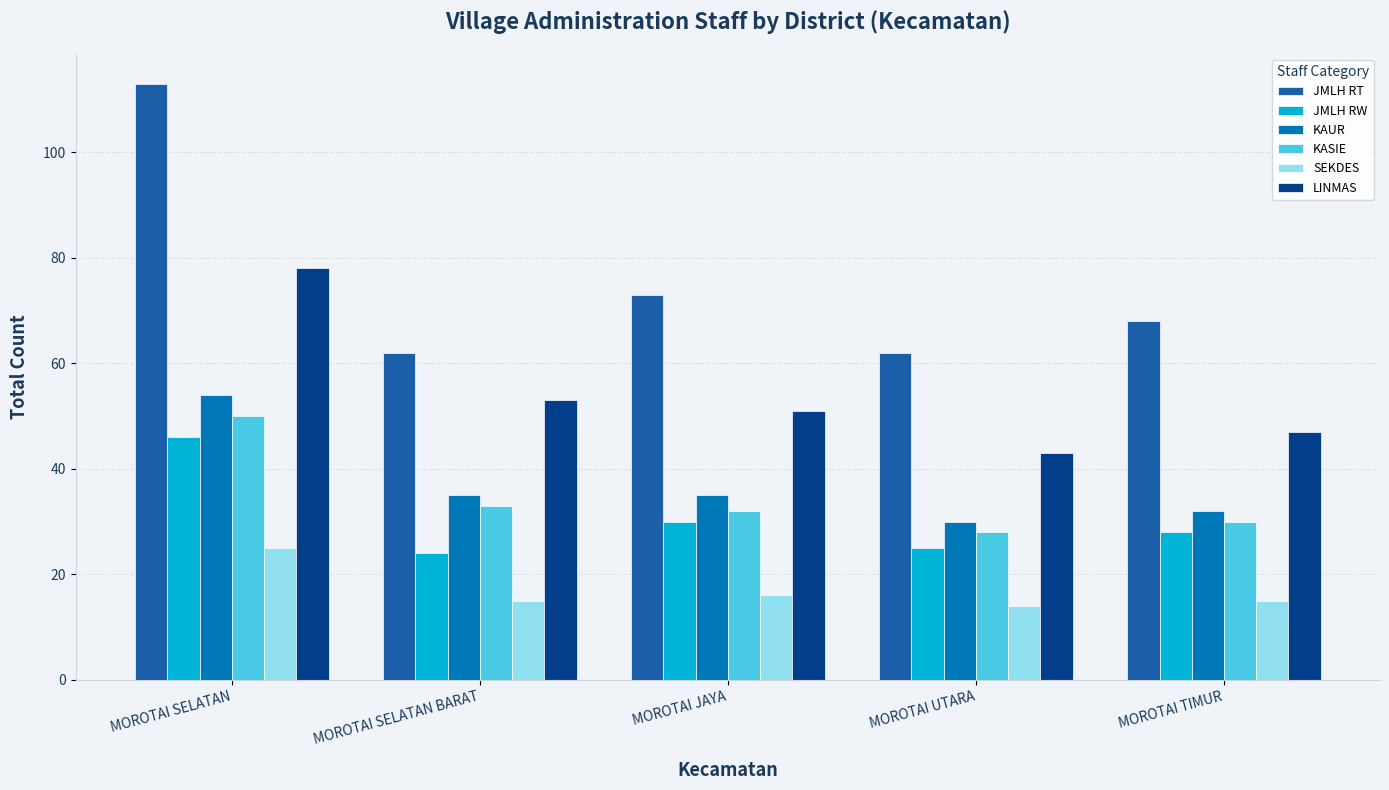

What is the smallest value displayed?

14